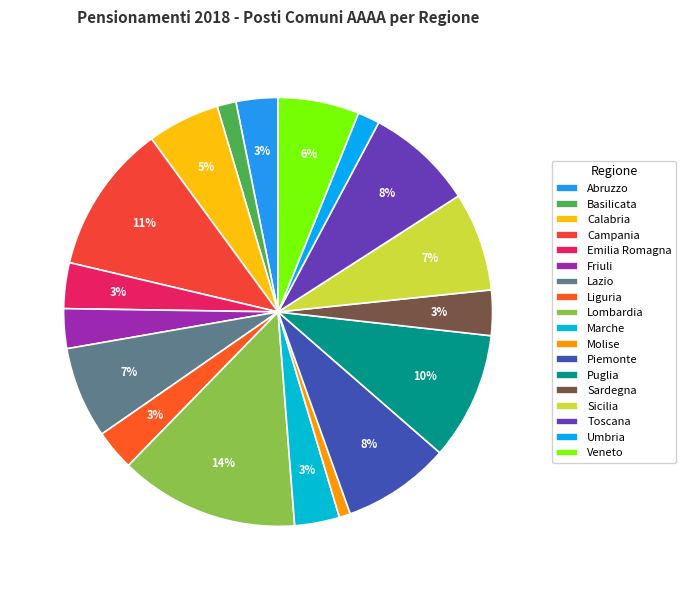

Which slice is the smallest?

Molise